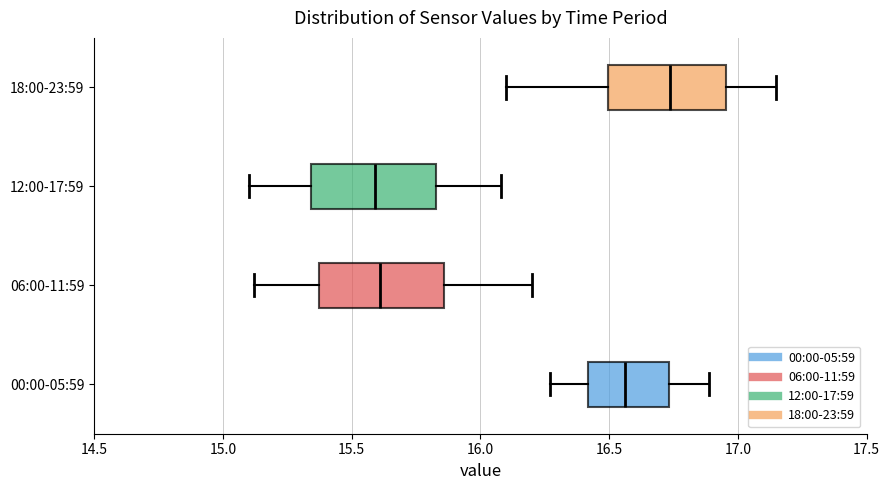

Reading bottom to top, transcribe this box plot: for each box, give where its median line is, the range the box spans, and where its two whiskers end, as read against the x-axis. The values are not printed on the chart, so give them approximately, as read against the axis.

00:00-05:59: median 16.55, box 16.40 to 16.75, whiskers 16.25 to 16.90
06:00-11:59: median 15.60, box 15.35 to 15.85, whiskers 15.10 to 16.20
12:00-17:59: median 15.60, box 15.35 to 15.85, whiskers 15.10 to 16.10
18:00-23:59: median 16.75, box 16.50 to 16.95, whiskers 16.10 to 17.15